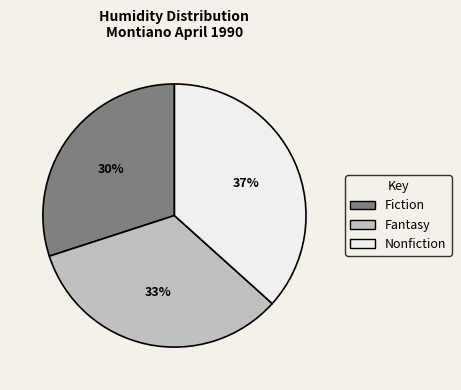

Count the number of slices in the pie.

3